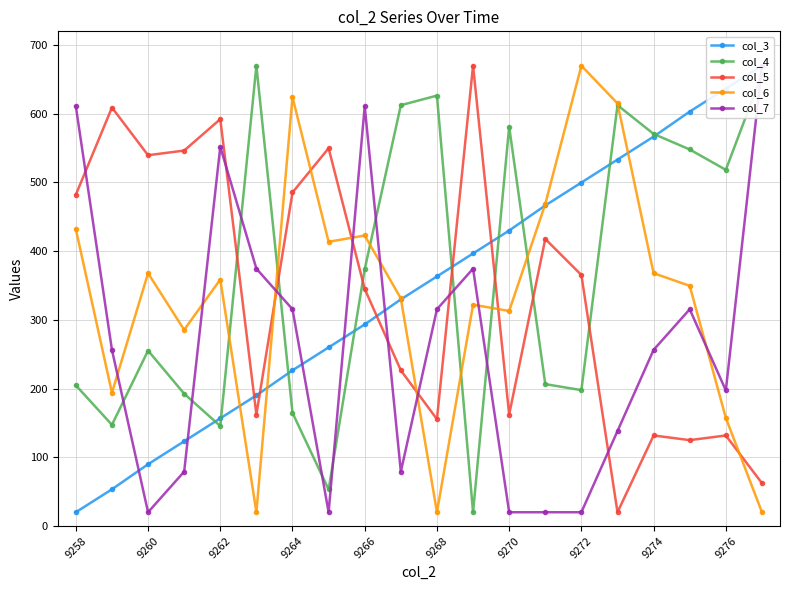

Which category has the highest value across all series?

11